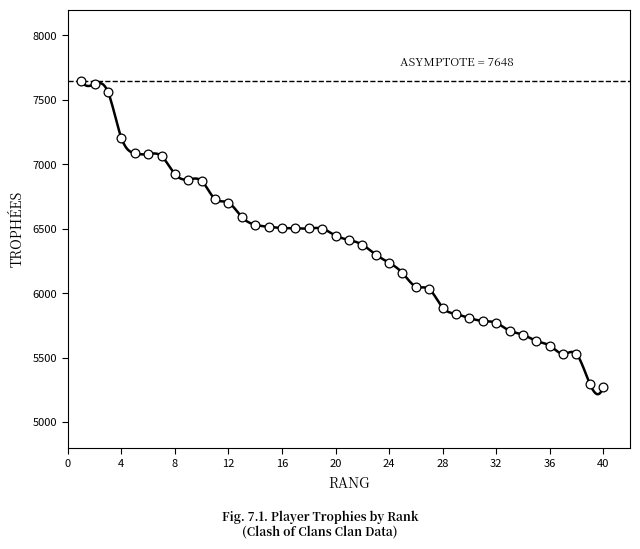

What is the range of Y values (max minus min)?

2376